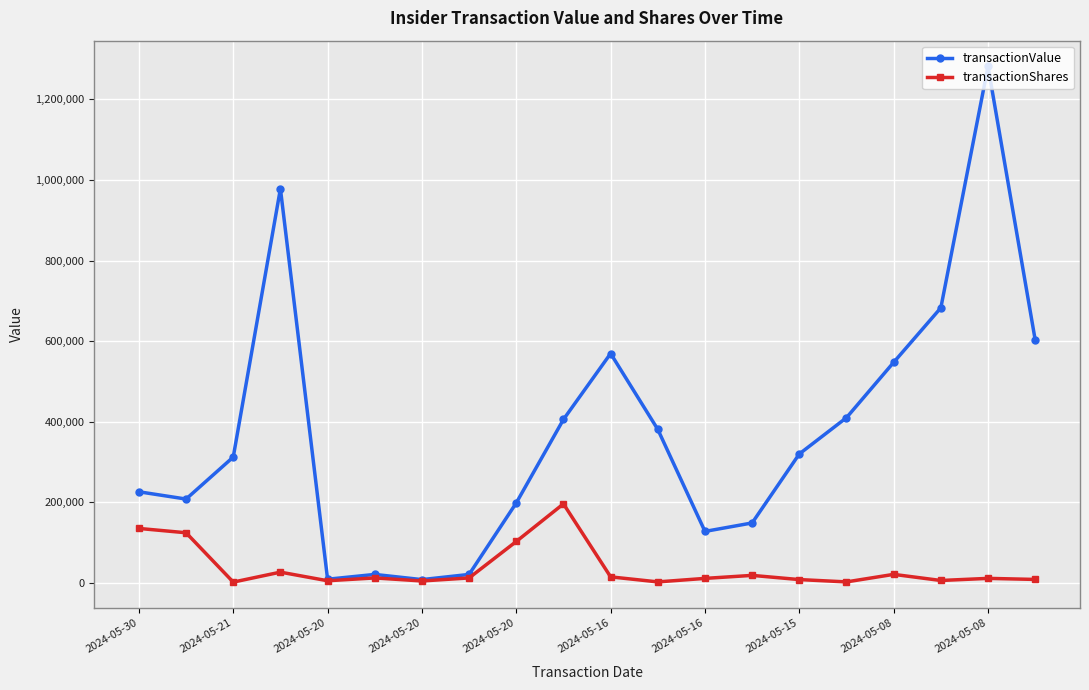

True or false: transactionValue has more than 2 interior local peaks.

True